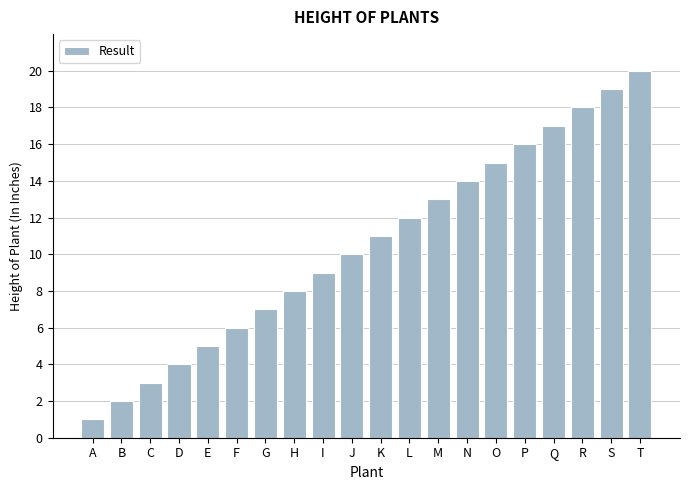

What is the change in value from E to T?

+15